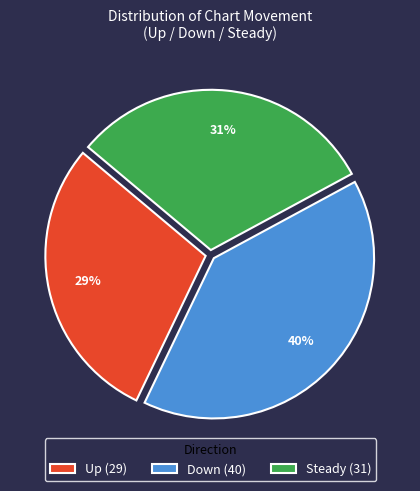

Is Up (29) the majority of the pie?

No